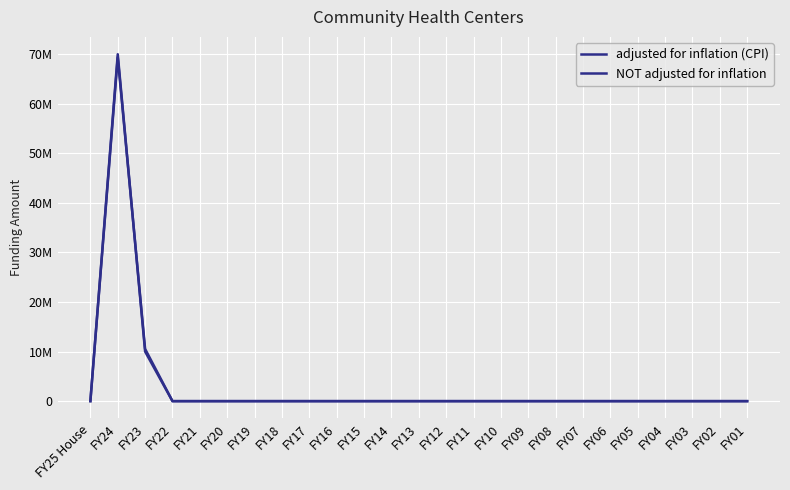

Which label corresponds to the largest value in the chart?

FY24